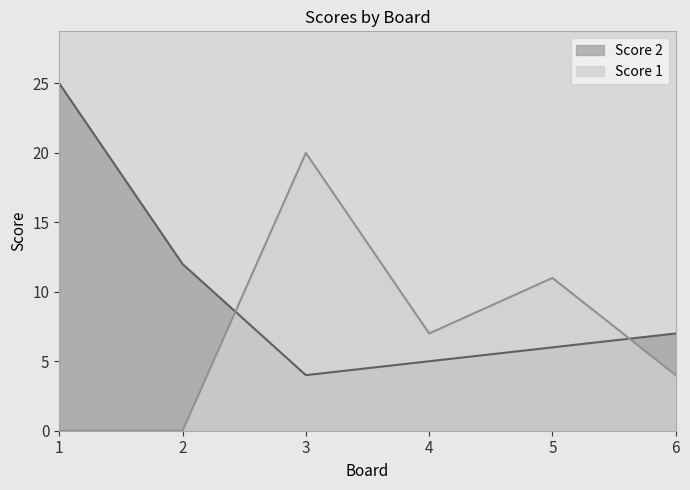

Which category has the highest value in the Score 2 series?

1